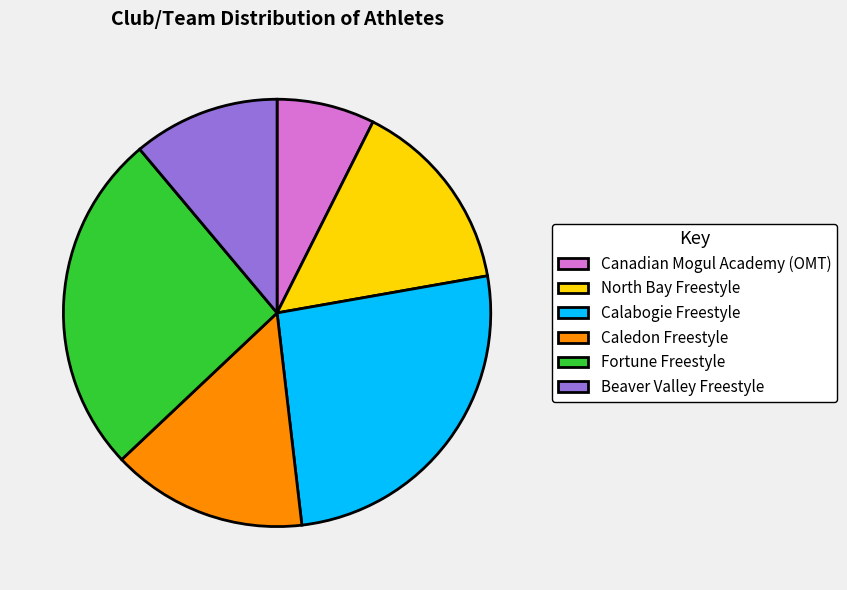

Between Calabogie Freestyle and Canadian Mogul Academy (OMT), which is larger?

Calabogie Freestyle